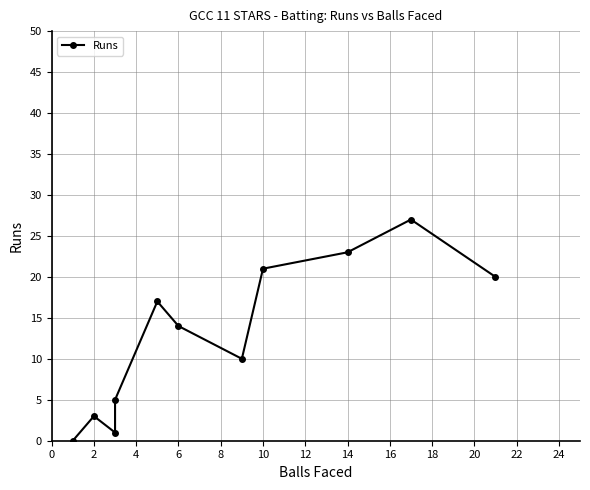

What is the difference between the maximum and minimum values?

27